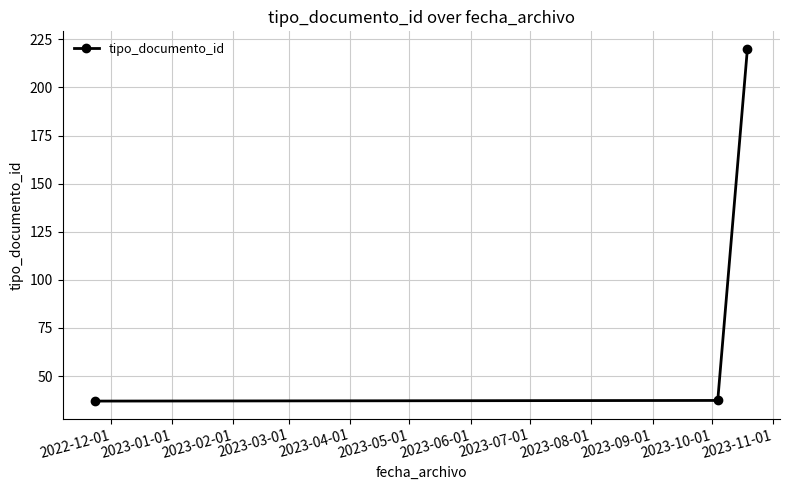

What is the sum of all values?

294.3